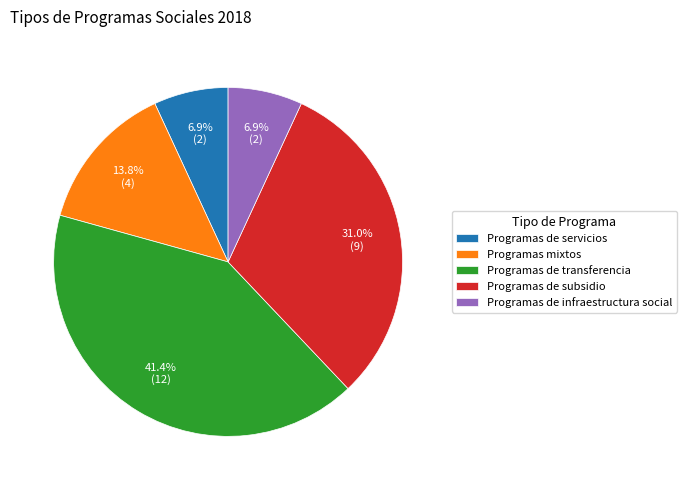

Is there any slice that represents more than half of the pie?

No